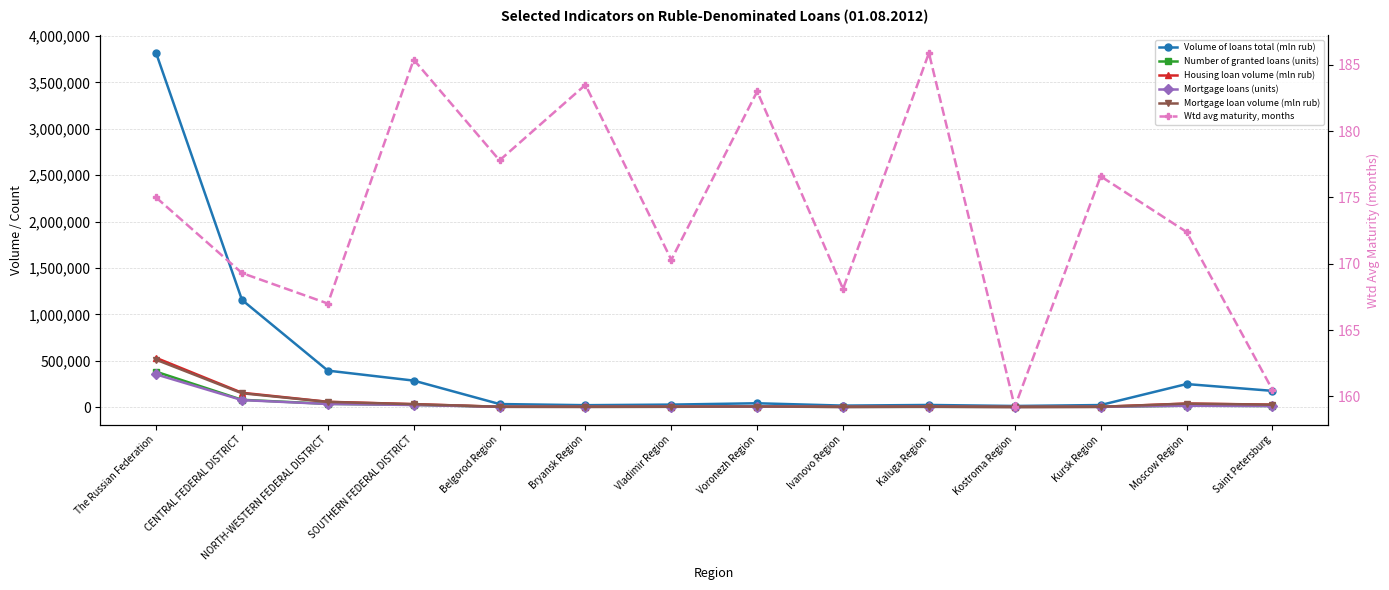

Which has a higher value, CENTRAL FEDERAL DISTRICT or The Russian Federation?

The Russian Federation